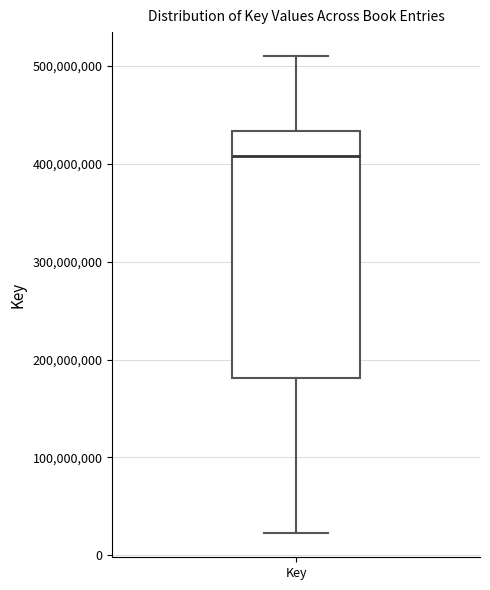

Transcribe this box plot: give where the median line is, the range the box spans, and where the two whiskers end, as read against the y-axis. The values are not printed on the chart, so give them approximately, as read against the axis.

median 410000000, box 180000000 to 430000000, whiskers 20000000 to 510000000